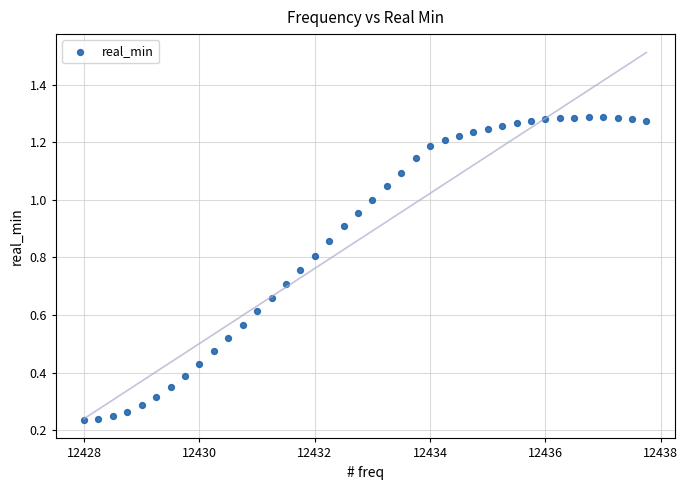

What is the range of X values (max minus min)?

9.8